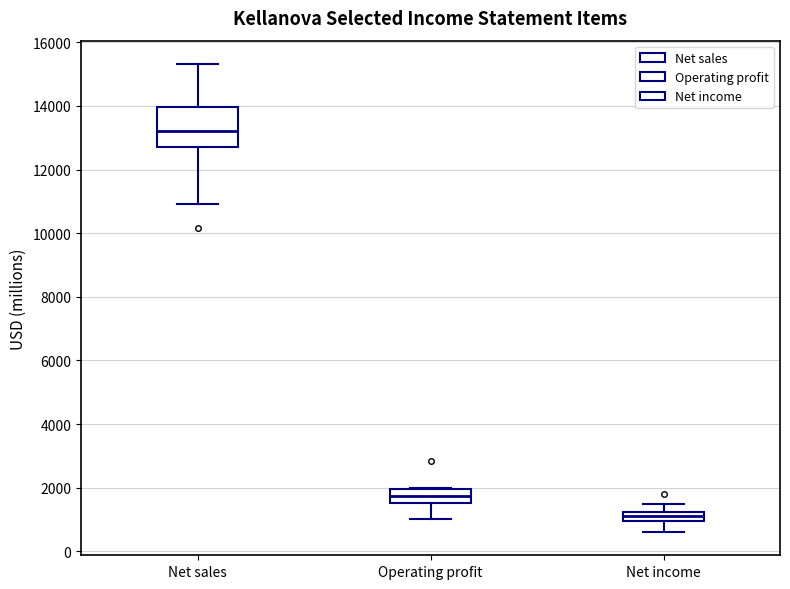

Which box has the lowest median line?

Net income